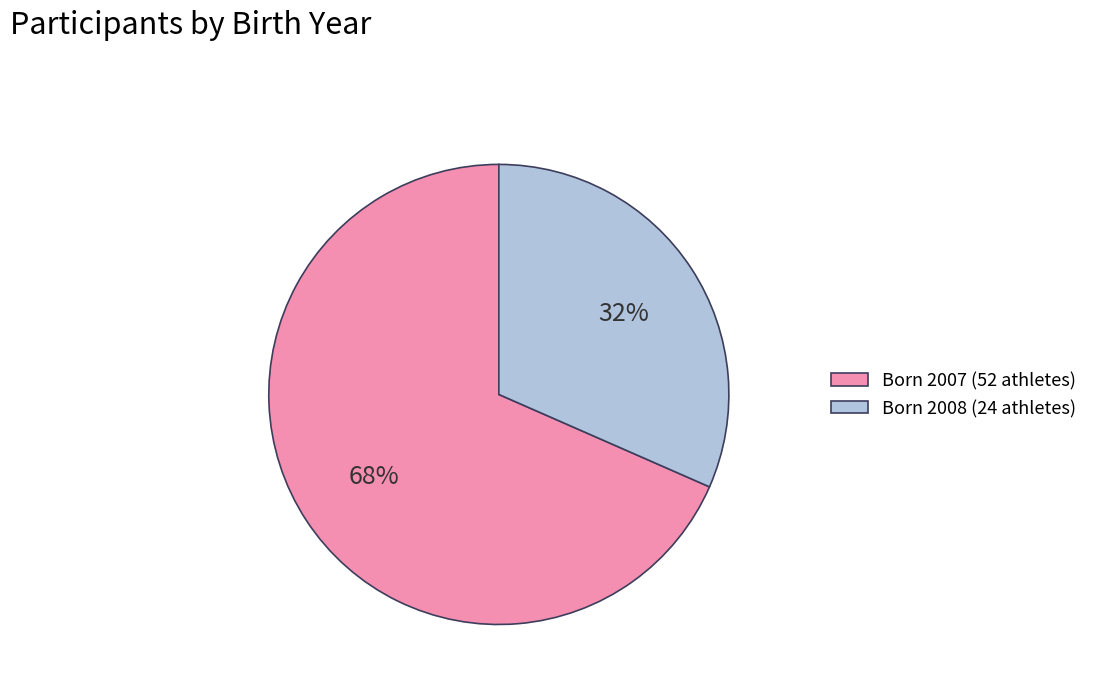

Combined, do Born 2008 (24 athletes) and Born 2007 (52 athletes) account for over 50%?

Yes